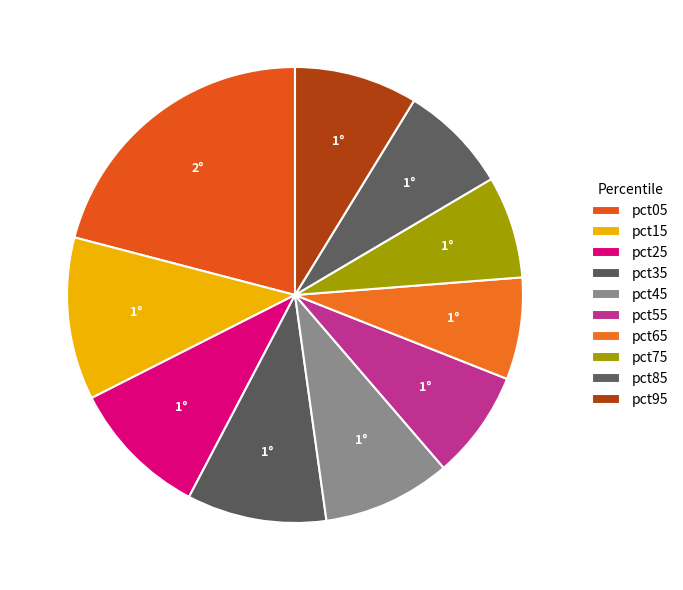

How many segments does this pie chart have?

10